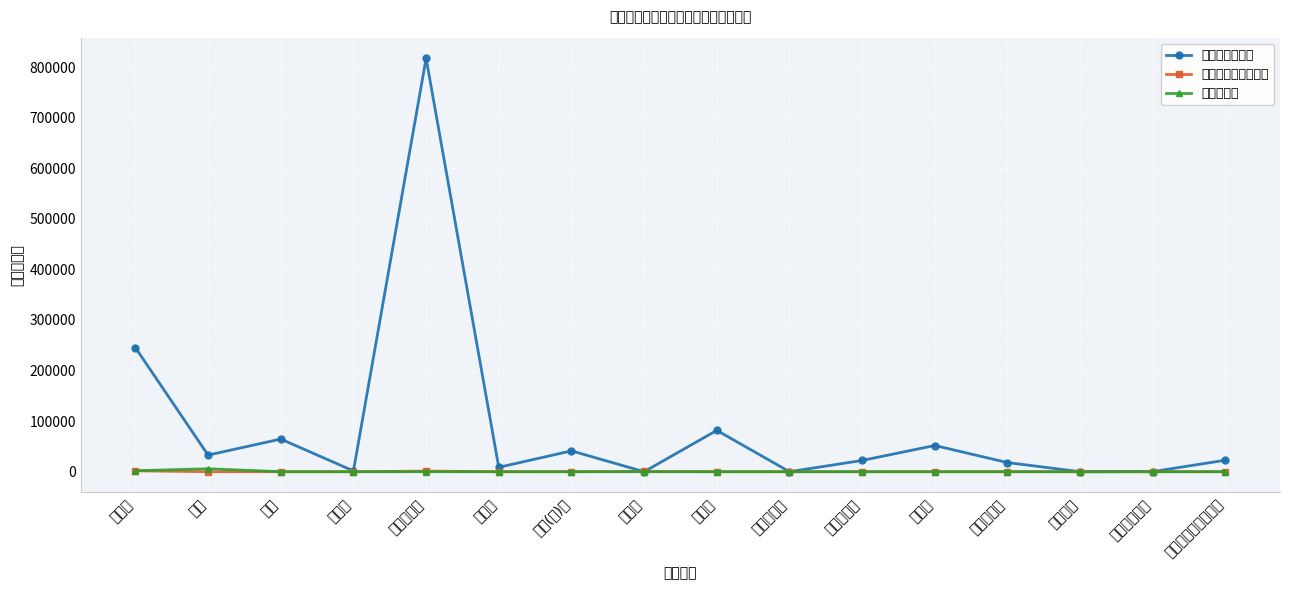

What is the sum of all 商品和服务支出 values?

1408507.6